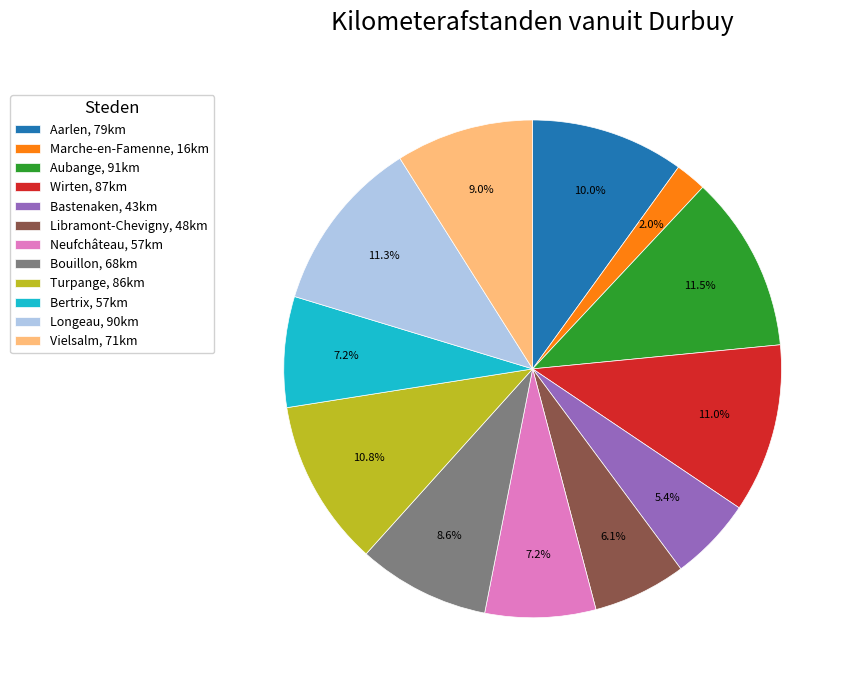

Does any single category account for the majority?

No